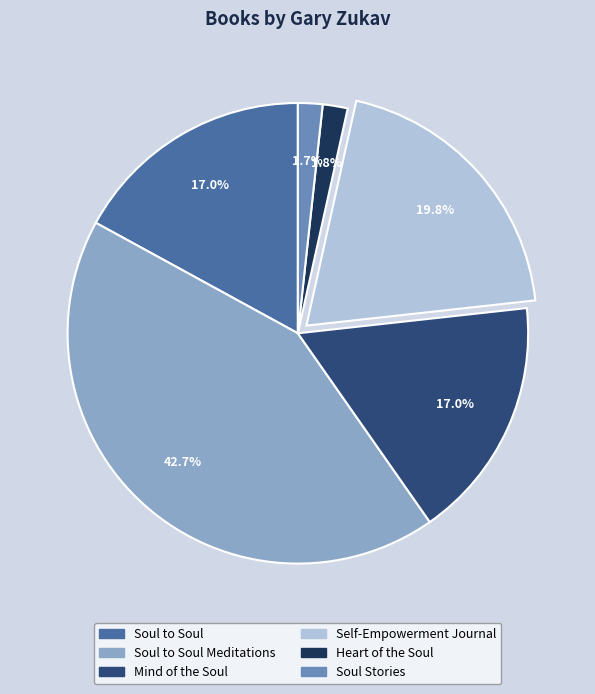

Is there a majority slice in this chart?

No